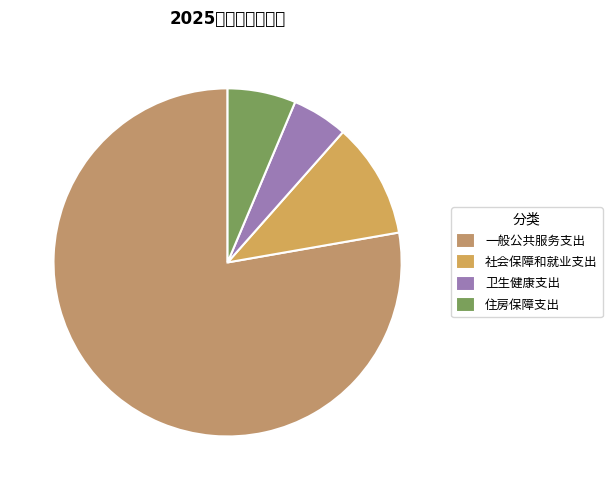

Which has a higher value, 一般公共服务支出 or 社会保障和就业支出?

一般公共服务支出